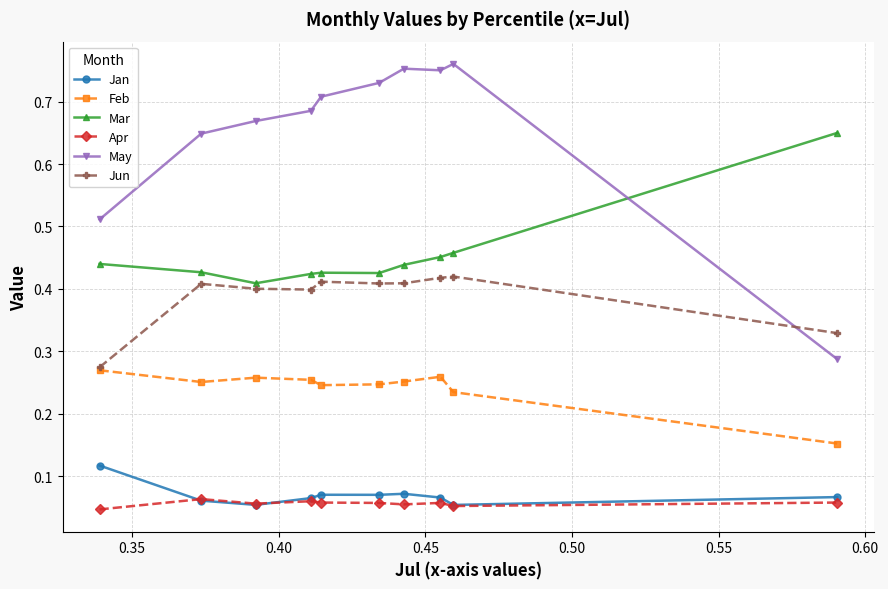

Count the Jun values in the range 0 to 1.

10